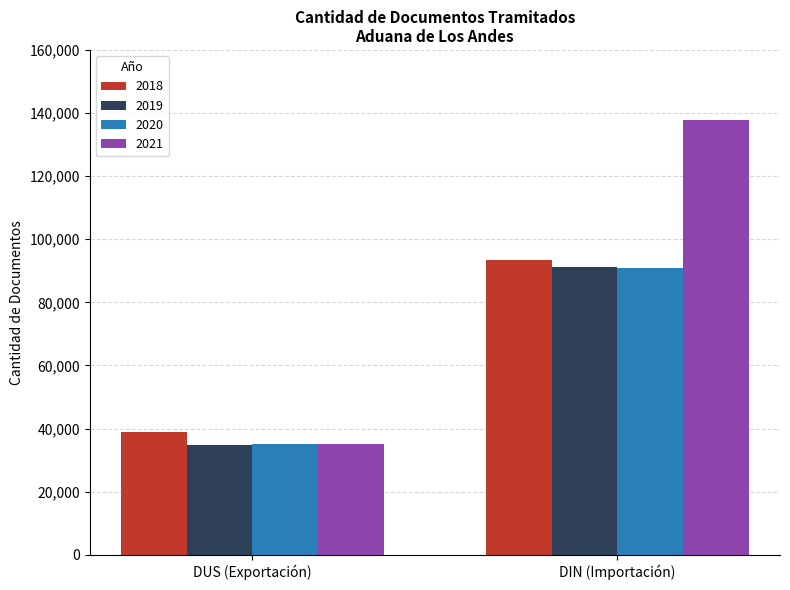

At how many categories does at least one series exceed 74289?

1